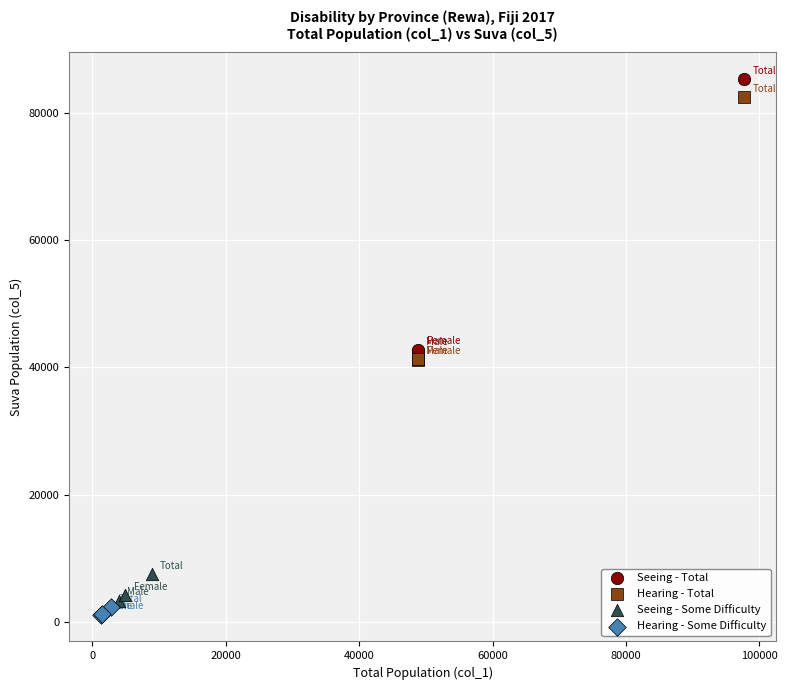

Which series contains the lowest Y value?

Hearing - Some Difficulty